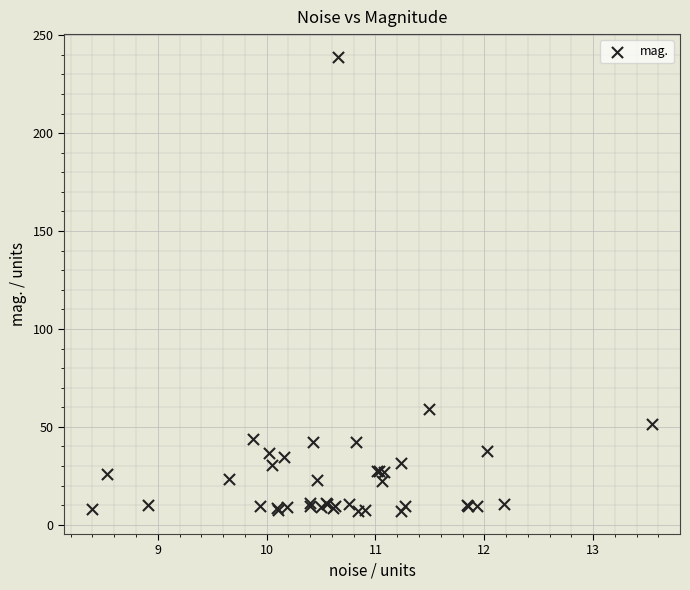

What Y value in the scatter plot is closest to 122?

58.9